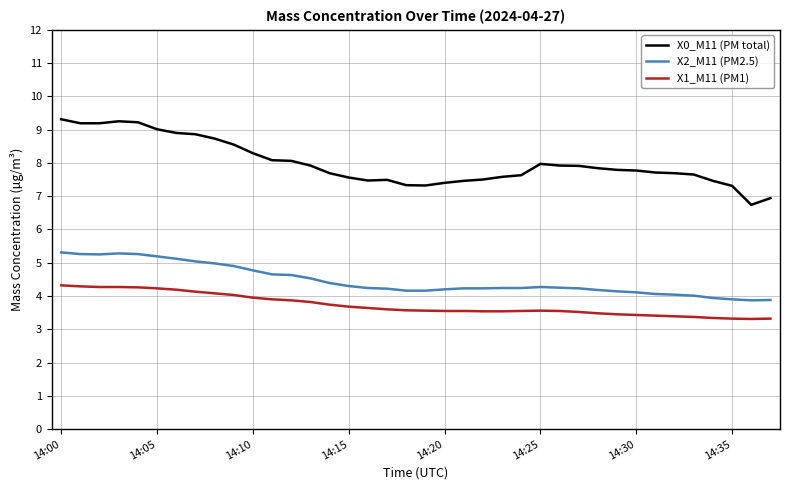

What are all the series names shown in the legend?

X0_M11 (PM total), X2_M11 (PM2.5), X1_M11 (PM1)